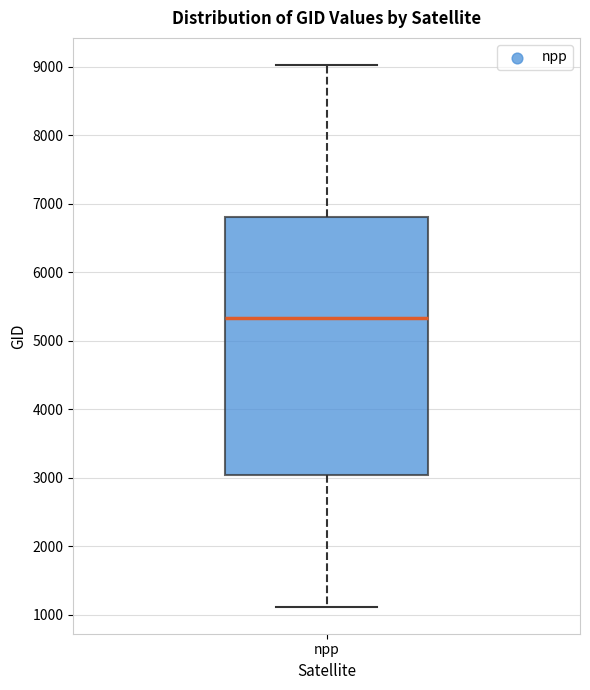

Read this box plot against the y-axis: the position of the median line, the range covered by the box, and the ends of both whiskers. The values are not printed on the chart, so give them approximately, as read against the axis.

median 5300, box 3000 to 6800, whiskers 1100 to 9000